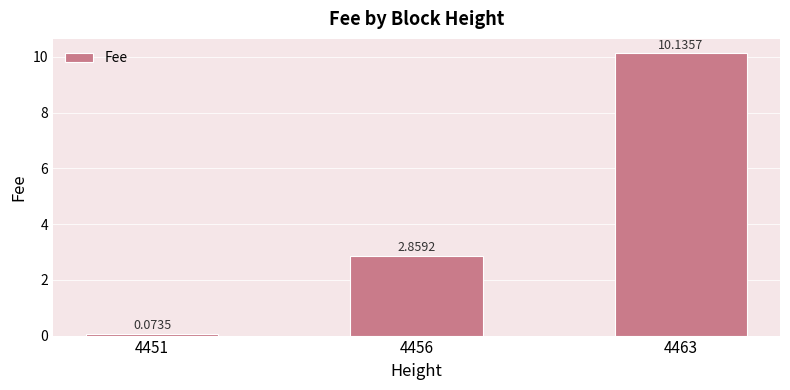

At which category does the chart reach its peak across all series?

4463